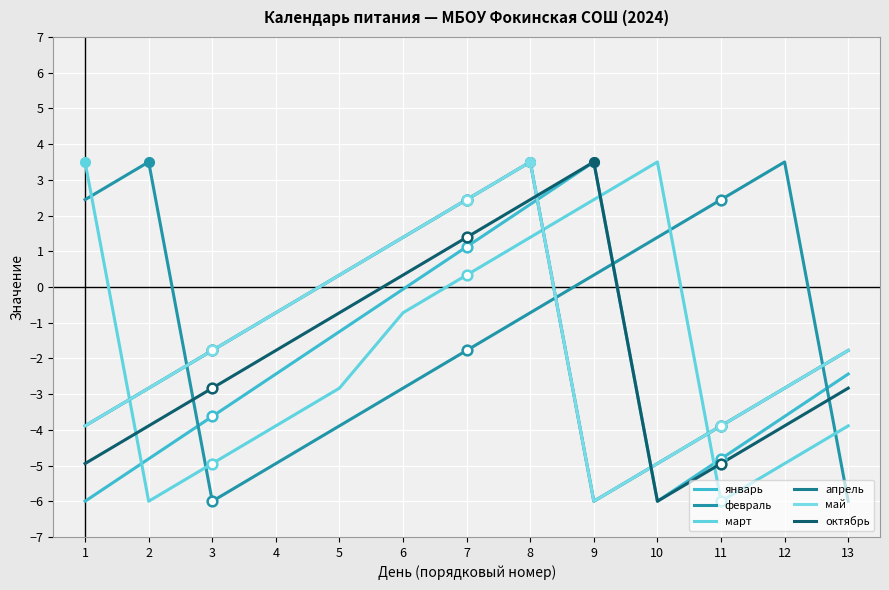

After their last crossing, which series has the higher values: апрель or октябрь?

апрель